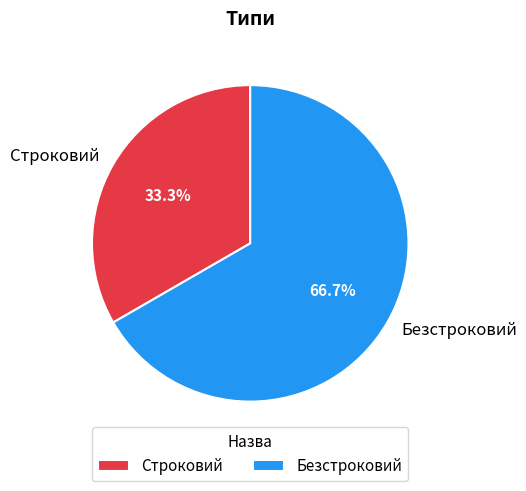

Combined, what portion of the pie is Безстроковий and Строковий?

100.0%